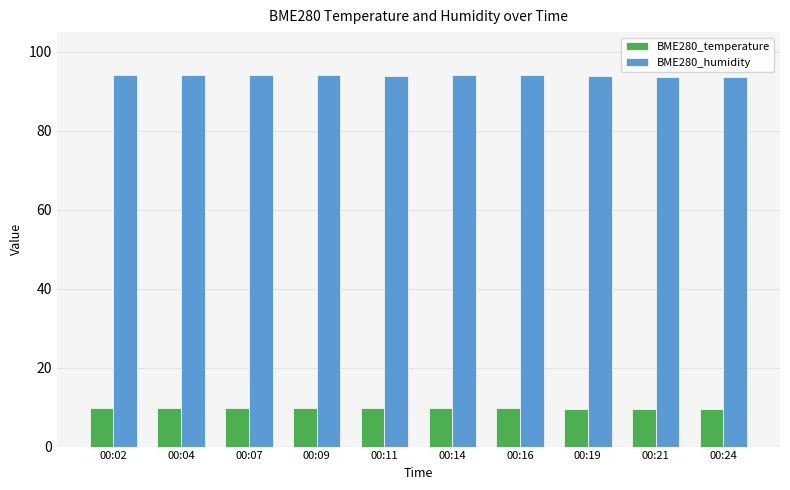

What is the greatest value displayed?

94.2